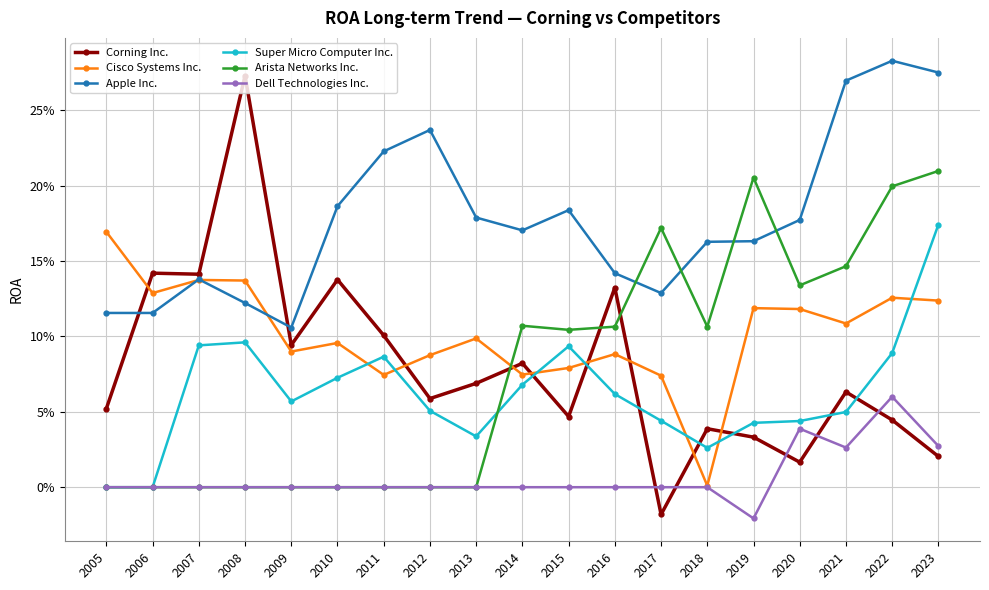

How many intersections are there between Corning Inc. and Super Micro Computer Inc.?

7